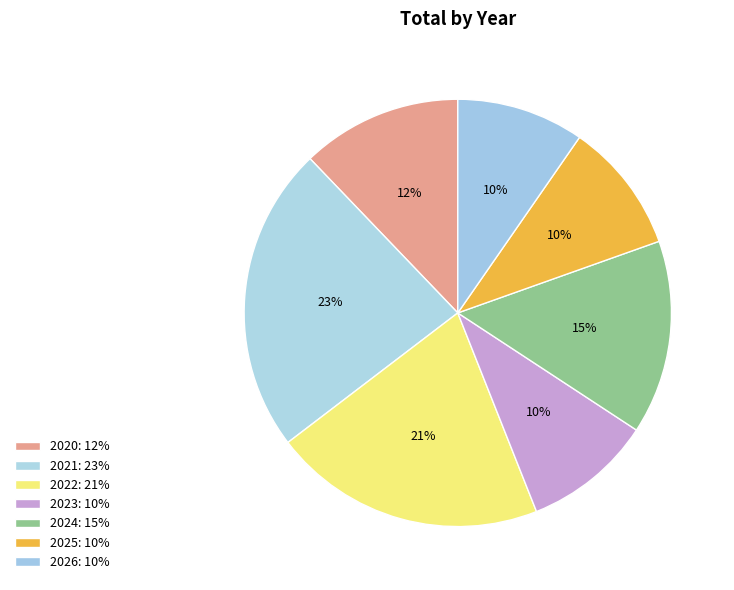

Count the number of slices in the pie.

7